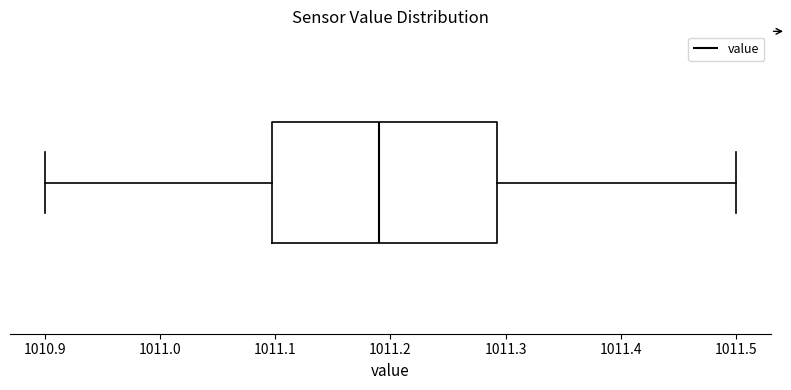

Transcribe this box plot: give where the median line is, the range the box spans, and where the two whiskers end, as read against the x-axis. The values are not printed on the chart, so give them approximately, as read against the axis.

median 1011.19, box 1011.10 to 1011.29, whiskers 1010.90 to 1011.50